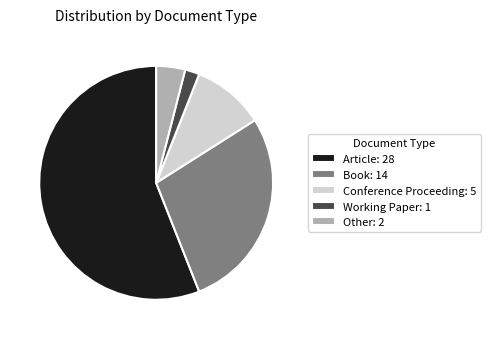

Between Other: 2 and Working Paper: 1, which is larger?

Other: 2